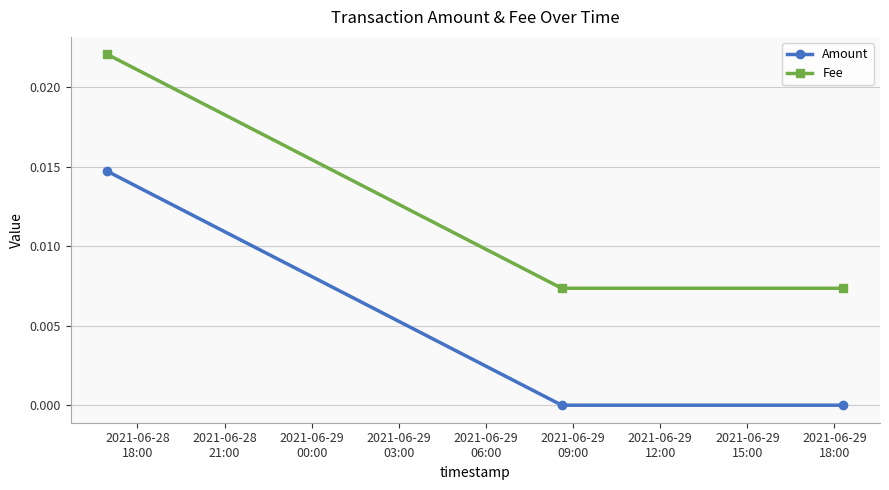

Is this an area chart (filled region under the line)?

No